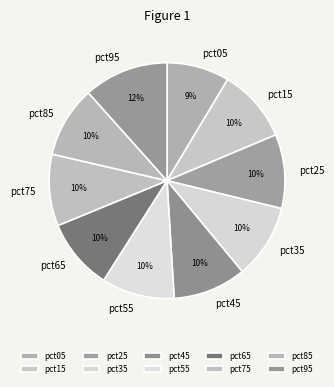

How many slices are in this pie chart?

10